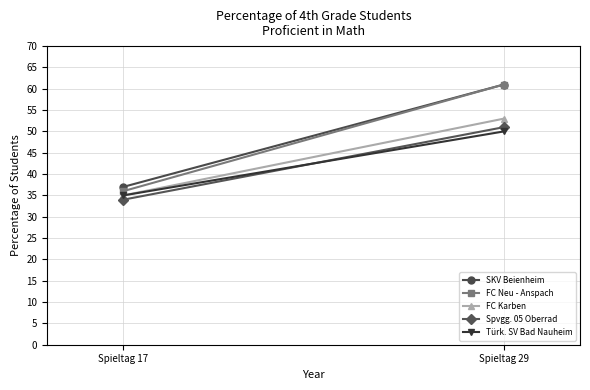

Count the Türk. SV Bad Nauheim values in the range 35 to 50.

2